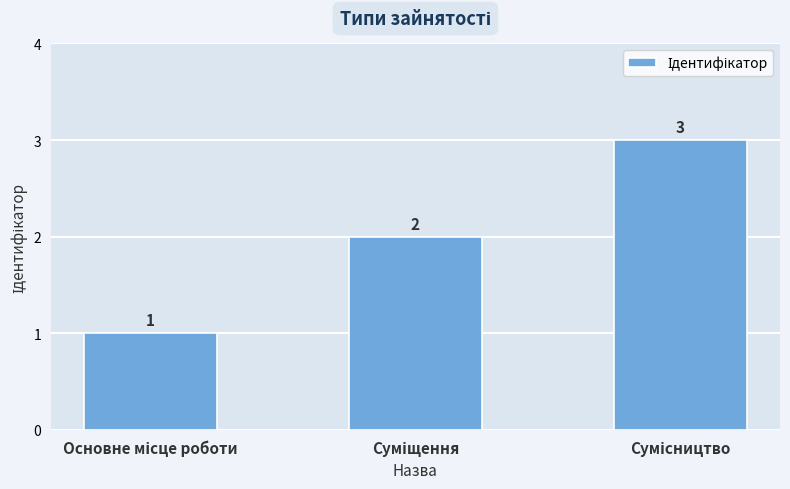

What is the greatest value displayed?

3